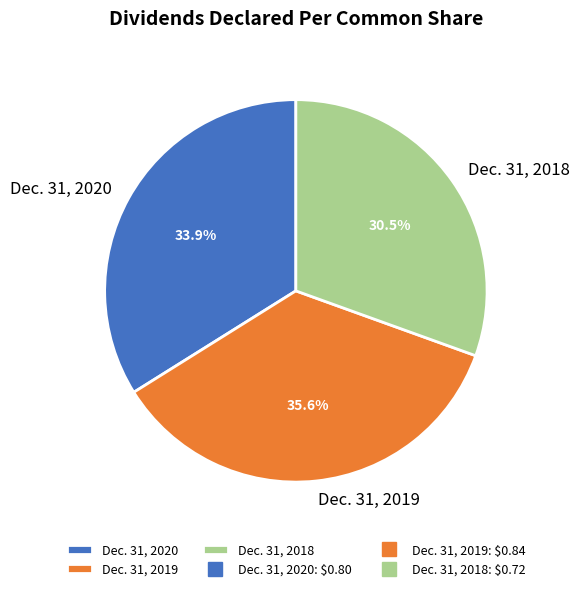

Does any single category account for the majority?

No